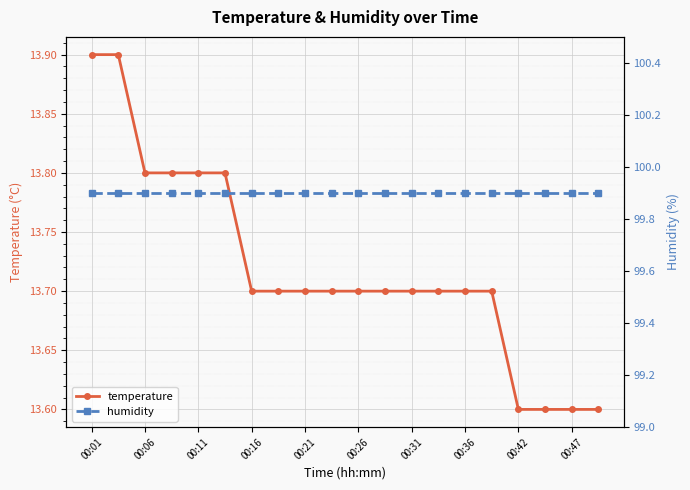

What value does the temperature series have at 17?

13.6